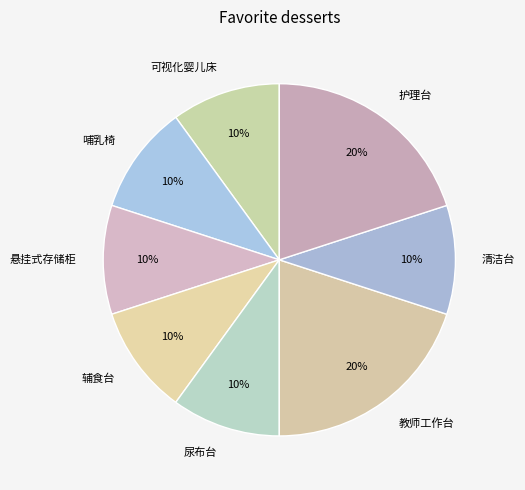

Do 尿布台 and 可视化婴儿床 together represent more than half of the pie?

No